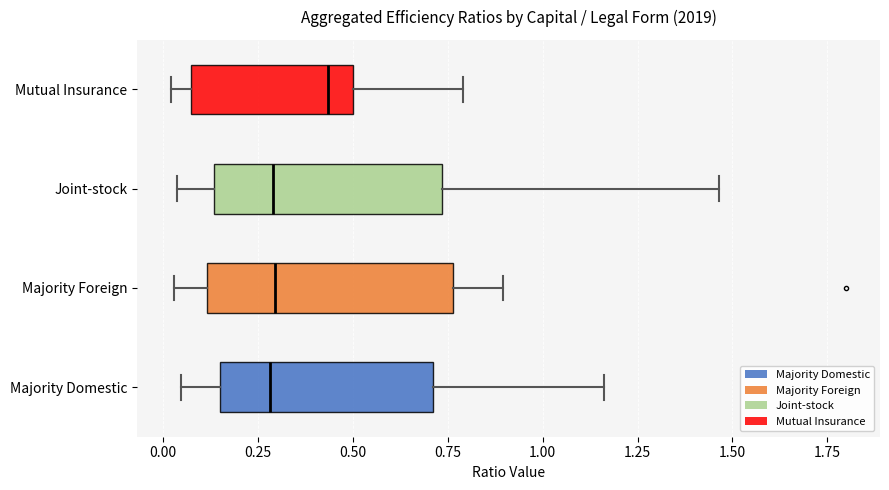

Where does the left whisker of the box for Majority Foreign end on the x-axis? The values are not printed on the chart, so give them approximately, as read against the axis.

0.05